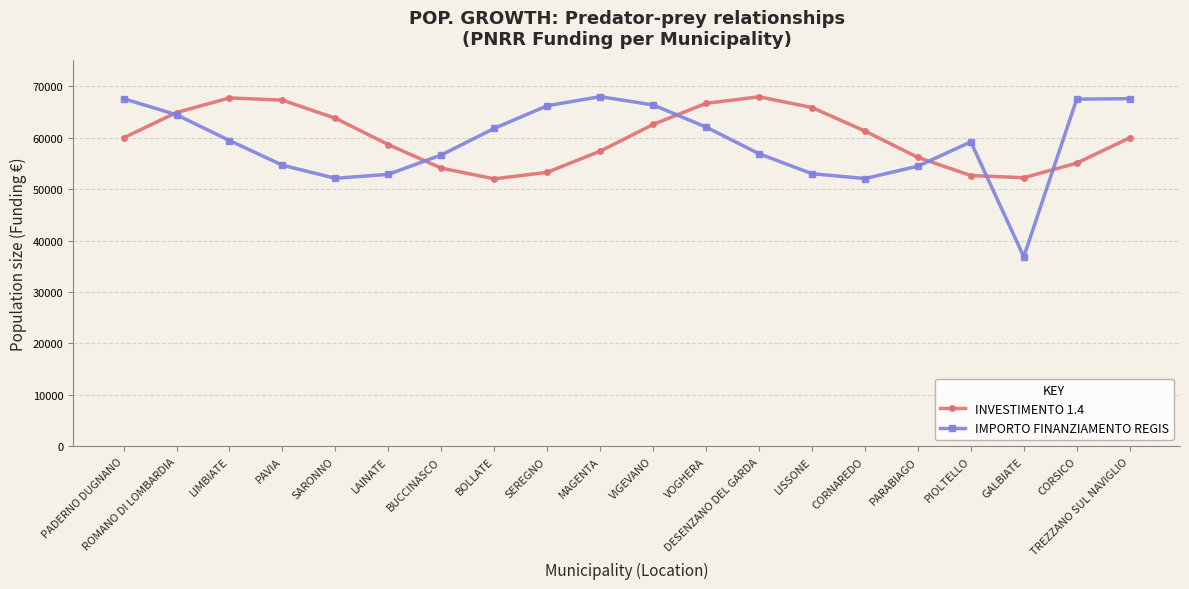

At which category does the chart reach its minimum across all series?

GALBIATE